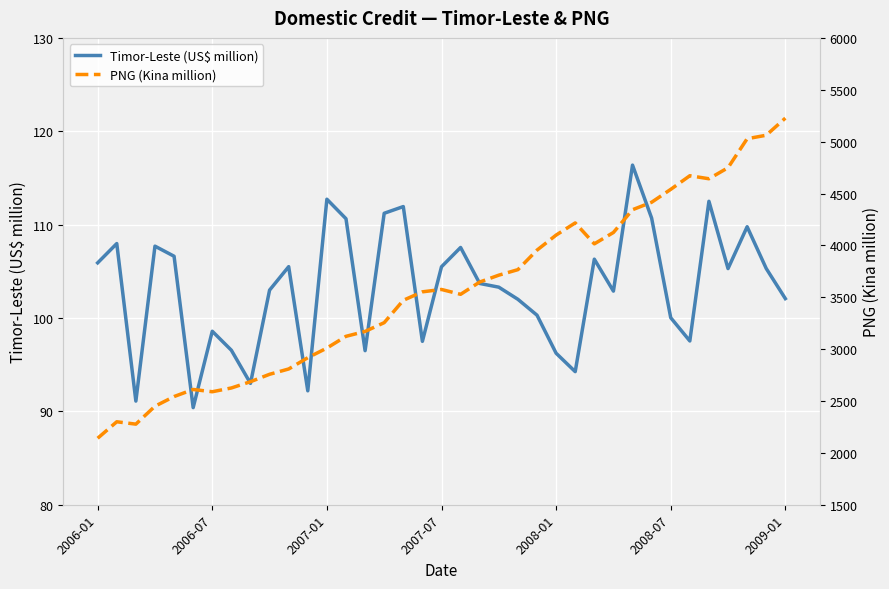

What is the highest value of the Timor-Leste (US$ million) series?

116.4